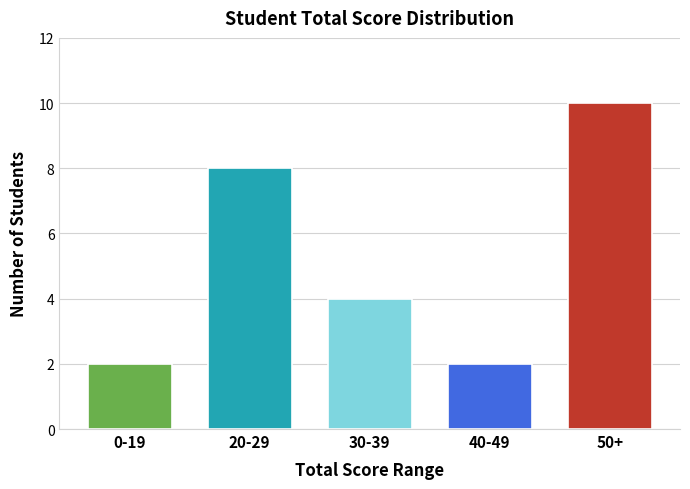

Reading right to left, list all the values displayed in this chart.

50+=10	40-49=2	30-39=4	20-29=8	0-19=2